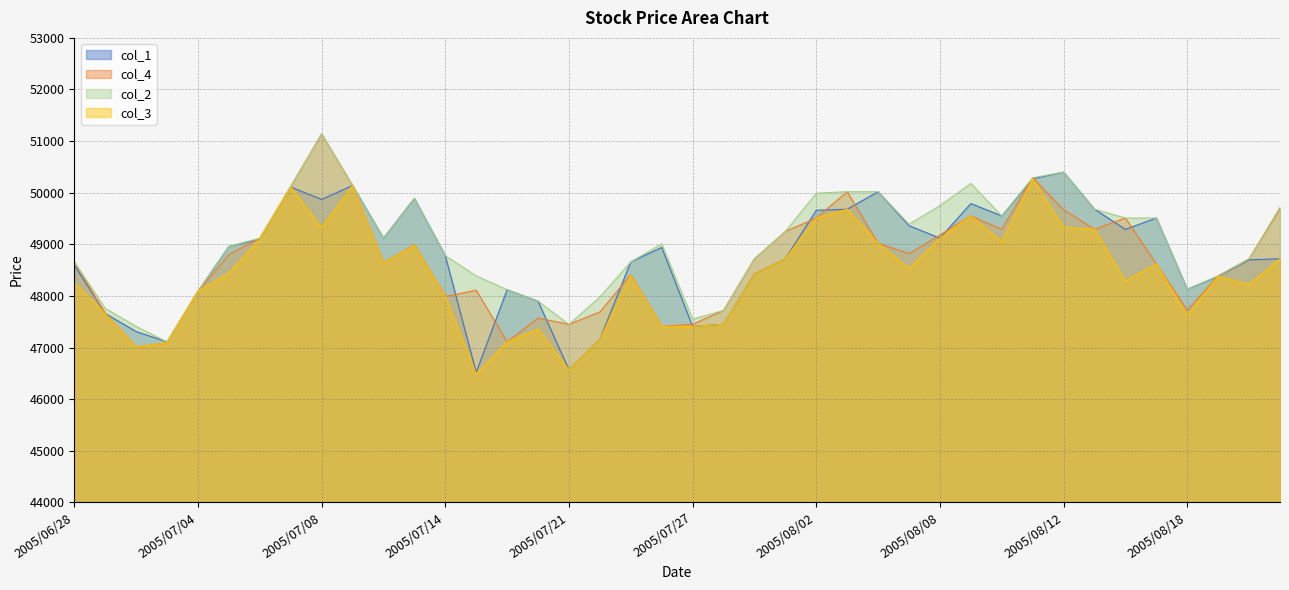

Reading left to right, transcribe all the data shown in this chart.

col_1: 48600	47660	47310	47110	48090	48960	49100	50110	49870	50140	49120	49890	48780	46520	48120	47900	46570	47160	48660	48940	47410	47450	48430	48720	49660	49680	50020	49360	49120	49790	49550	50270	50400	49680	49290	49510	48130	48380	48700	48720
col_4: 48660	47660	47010	47090	48090	48800	49120	50120	51140	50140	48640	48990	47990	48110	47110	47570	47450	47690	48410	47410	47450	47720	48720	49250	49510	50020	49020	48820	49180	49550	49290	50290	49670	49290	49510	48620	47720	48390	48720	49690
col_2: 48660	47760	47410	47110	48090	48960	49120	50120	51140	50140	49120	49890	48780	48390	48120	47900	47450	47980	48660	49010	47550	47720	48720	49250	49990	50020	50020	49390	49750	50180	49550	50290	50400	49680	49510	49510	48130	48390	48720	49720
col_3: 48260	47660	47010	47090	48090	48440	49100	50110	49320	50140	48640	48980	47990	46490	47110	47360	46570	47160	48400	47410	47410	47450	48430	48720	49510	49680	49020	48530	49120	49550	49050	50270	49330	49290	48290	48620	47620	48380	48220	48720